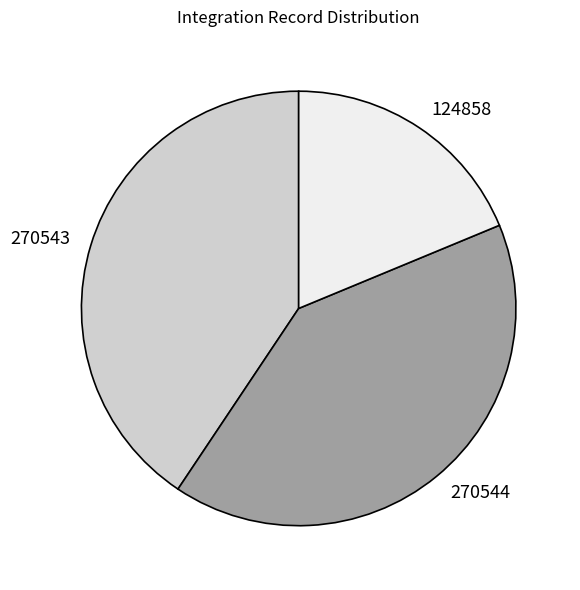

True or false: 124858 accounts for 33% of the total.

False